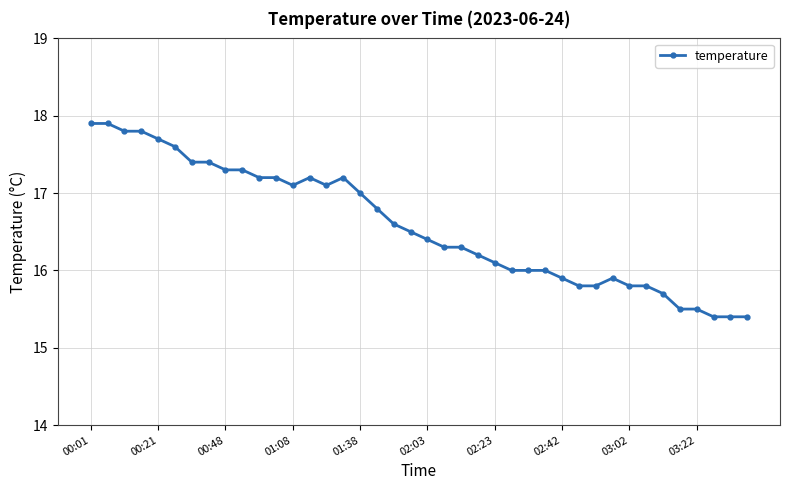

How many lines are shown in the chart?

1